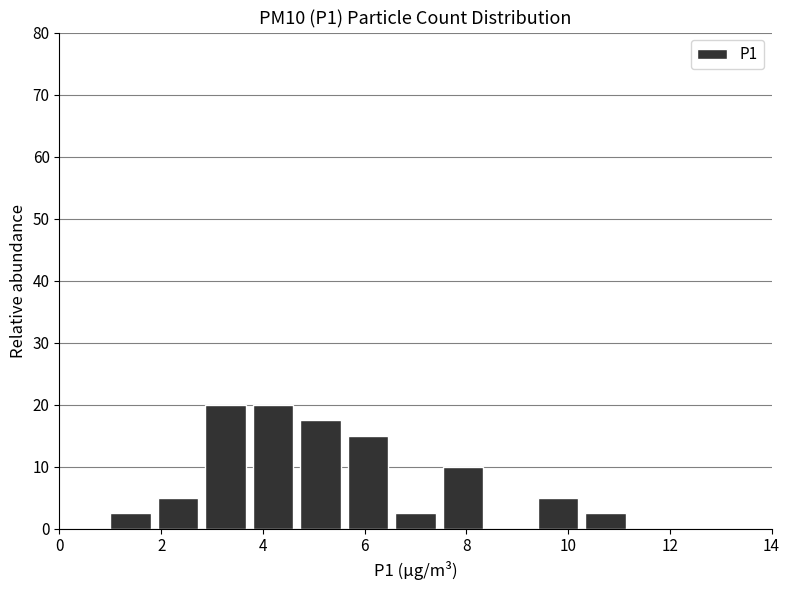

What is the height of the bar covering 6.6 to 7.4 on the x-axis? Neither the bar edges nor the heights are printed on the chart, so give them approximately, as read against the axes.

3